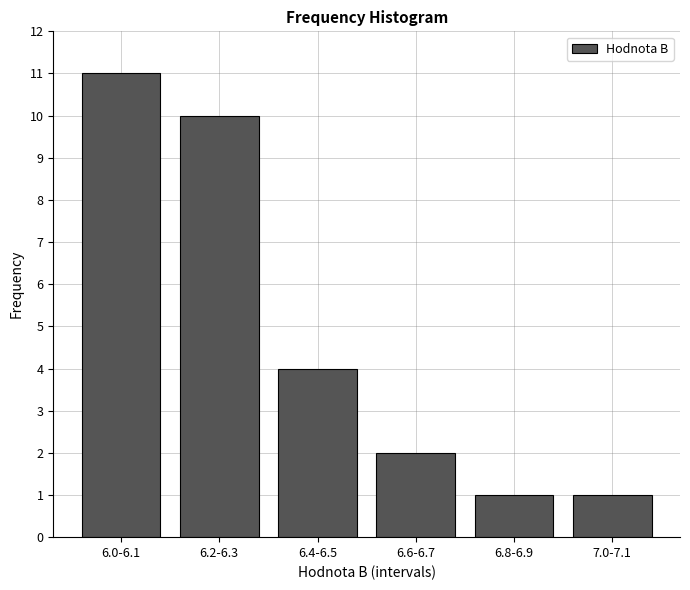

Reading left to right, list all the values displayed in this chart.

6.0-6.1=11	6.2-6.3=10	6.4-6.5=4	6.6-6.7=2	6.8-6.9=1	7.0-7.1=1